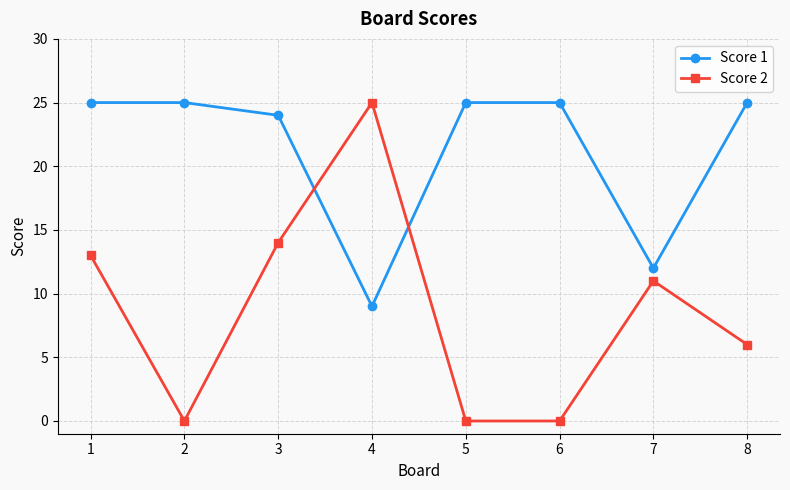

The Score 1 series shows 6 at 7. True or false?

False